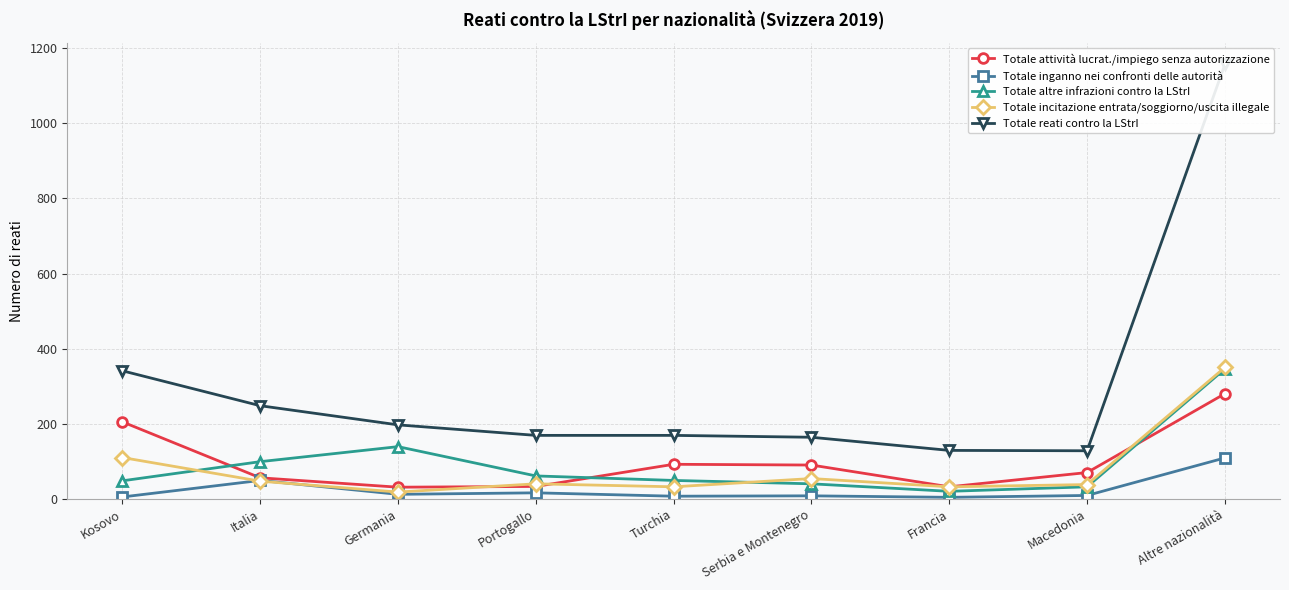

The Totale reati contro la LStrI series shows 176 at Macedonia. True or false?

False